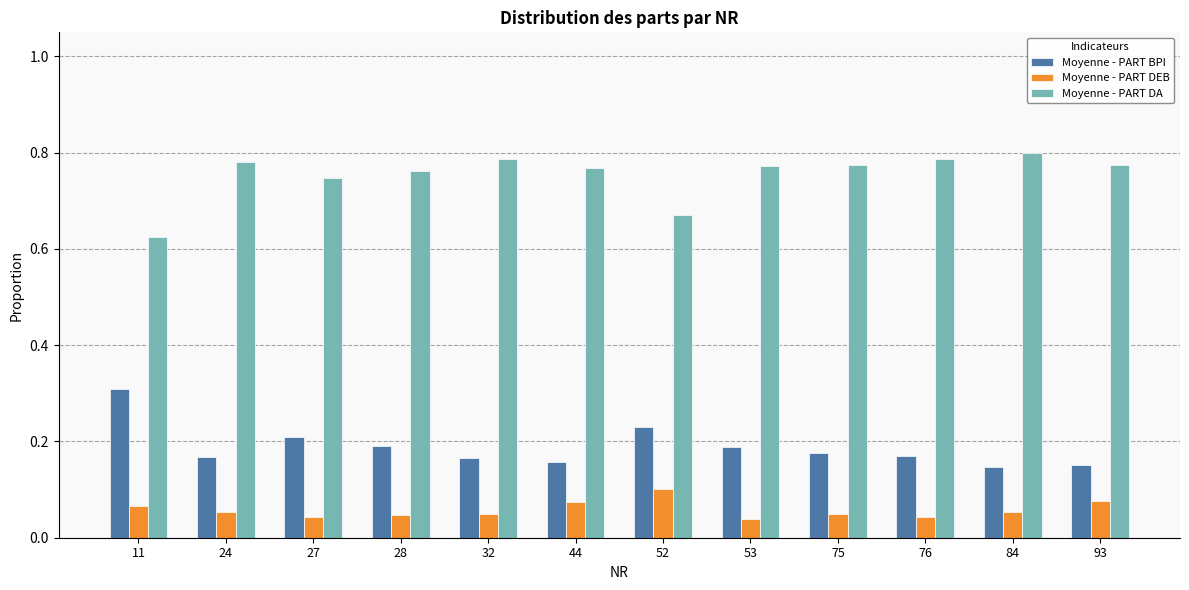

Is the value of Moyenne - PART BPI at 76 greater than the value of Moyenne - PART DEB at 44?

Yes